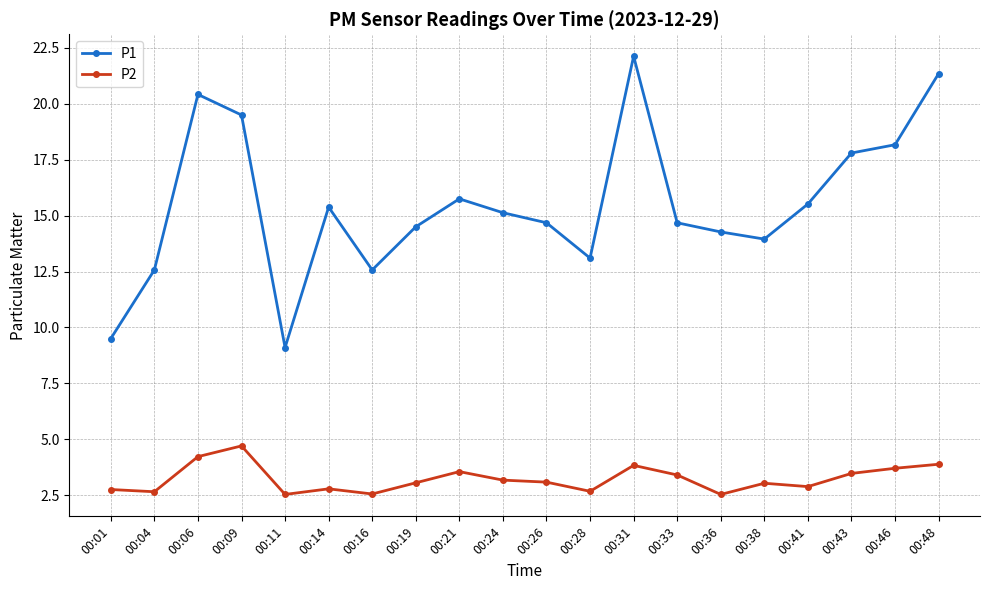

What is the minimum value for P1?

9.1